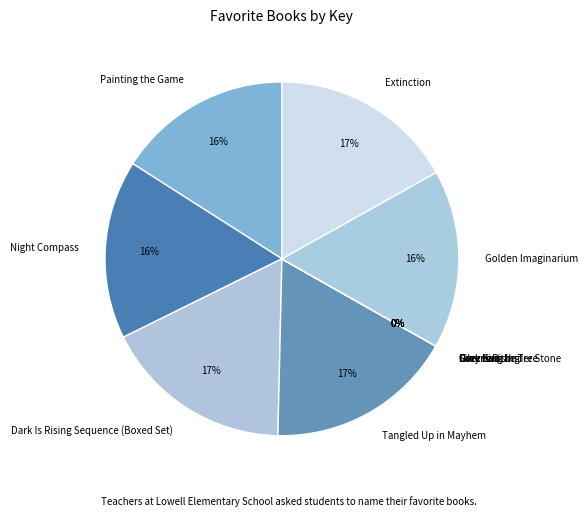

What percentage is the Night Compass slice, to the nearest percent?

16%